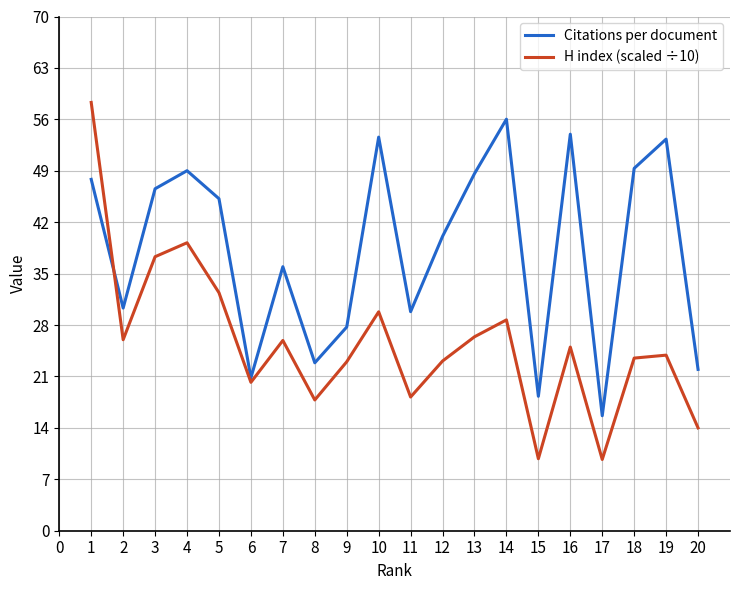

Between 1 and 19, which series saw the biggest shift?

H index (scaled ÷10)